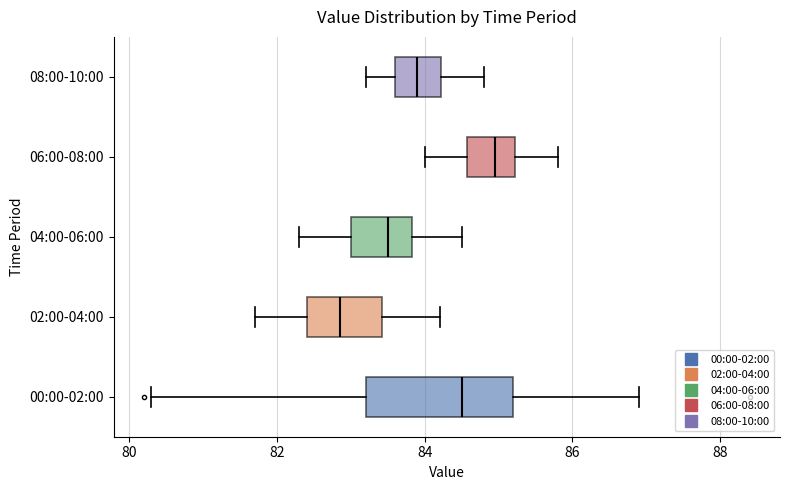

Which box's median line is the furthest to the right?

06:00-08:00